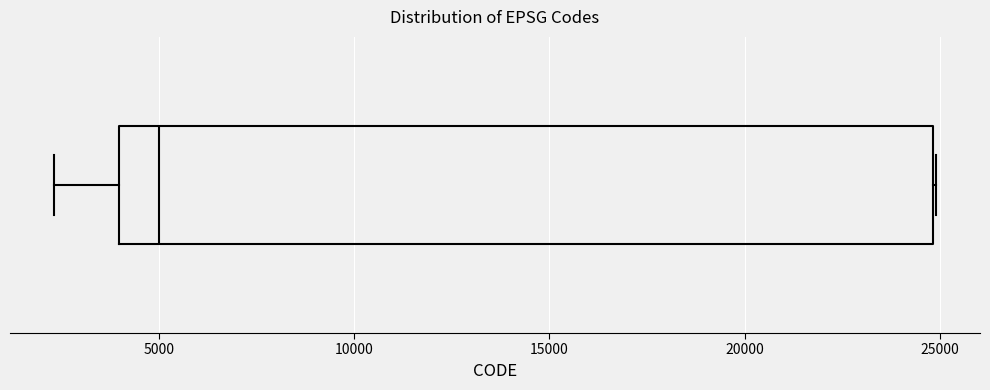

Where is the left edge of the box on the x-axis? The values are not printed on the chart, so give them approximately, as read against the axis.

4000